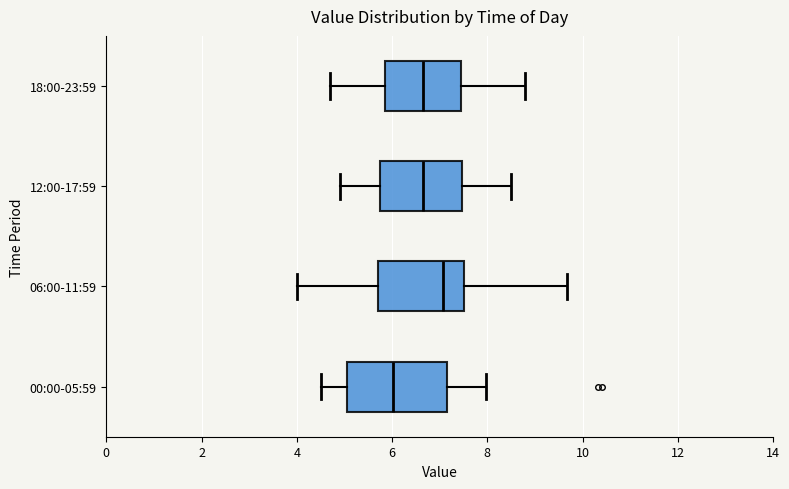

Reading bottom to top, read every box against the x-axis: the position of its median line, the range the box covers, and the ends of its whiskers. The values are not printed on the chart, so give them approximately, as read against the axis.

00:00-05:59: median 6.0, box 5.0 to 7.2, whiskers 4.6 to 8.0
06:00-11:59: median 7.0, box 5.8 to 7.6, whiskers 4.0 to 9.6
12:00-17:59: median 6.6, box 5.8 to 7.4, whiskers 5.0 to 8.6
18:00-23:59: median 6.6, box 5.8 to 7.4, whiskers 4.8 to 8.8